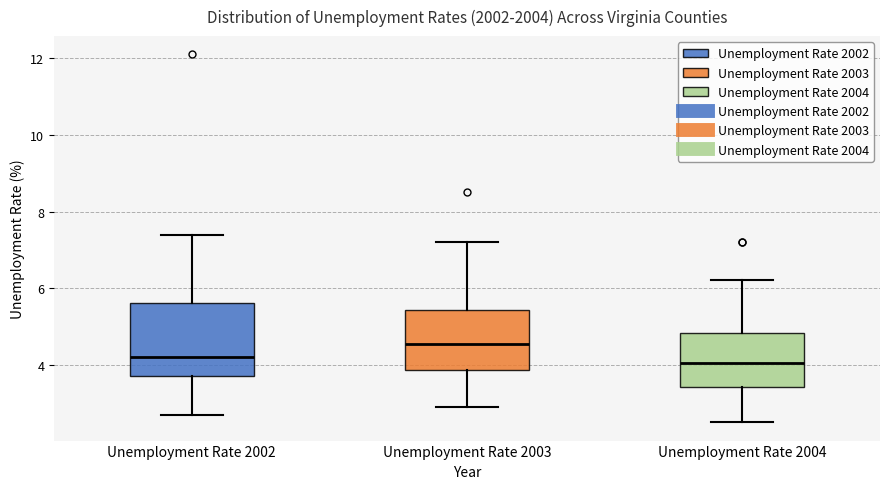

Reading left to right, read every box against the y-axis: the position of its median line, the range the box covers, and the ends of its whiskers. The values are not printed on the chart, so give them approximately, as read against the axis.

Unemployment Rate 2002: median 4.2, box 3.8 to 5.6, whiskers 2.8 to 7.4
Unemployment Rate 2003: median 4.6, box 3.8 to 5.4, whiskers 3.0 to 7.2
Unemployment Rate 2004: median 4.0, box 3.4 to 4.8, whiskers 2.6 to 6.2